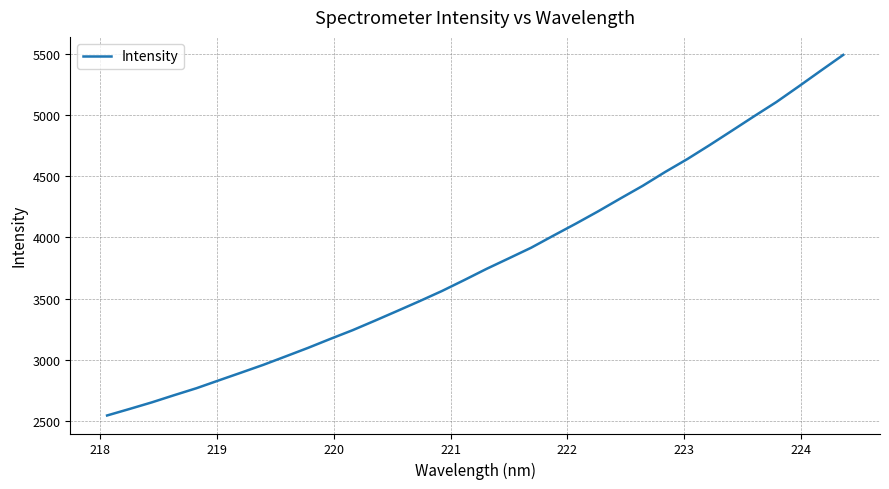

What is the difference between the maximum and minimum values?

2943.3